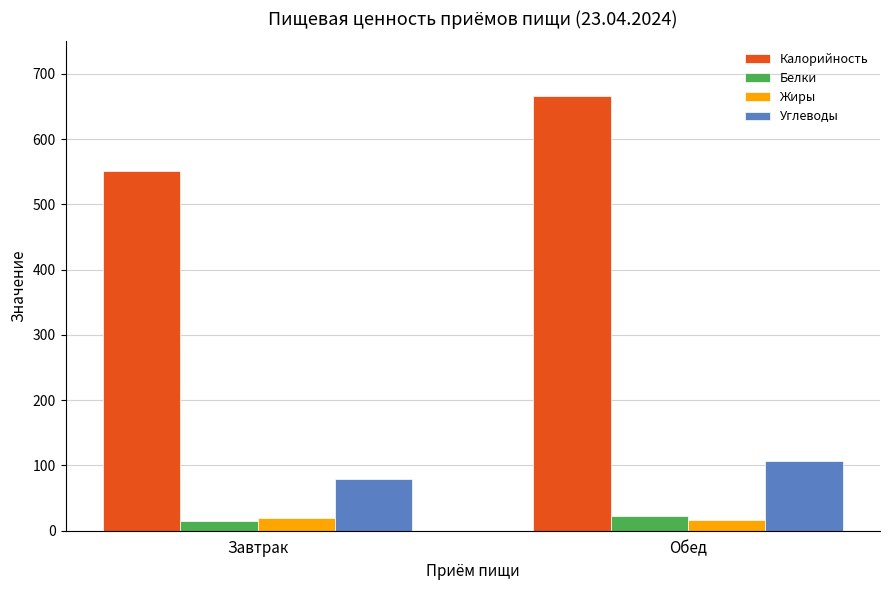

Which category has the lowest value in the Углеводы series?

Завтрак